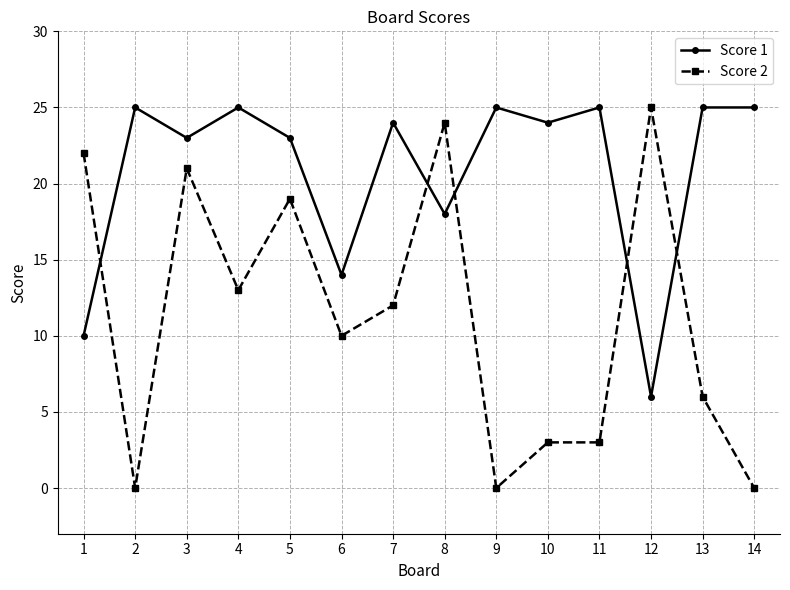

Where is the first local minimum for Score 1?

3